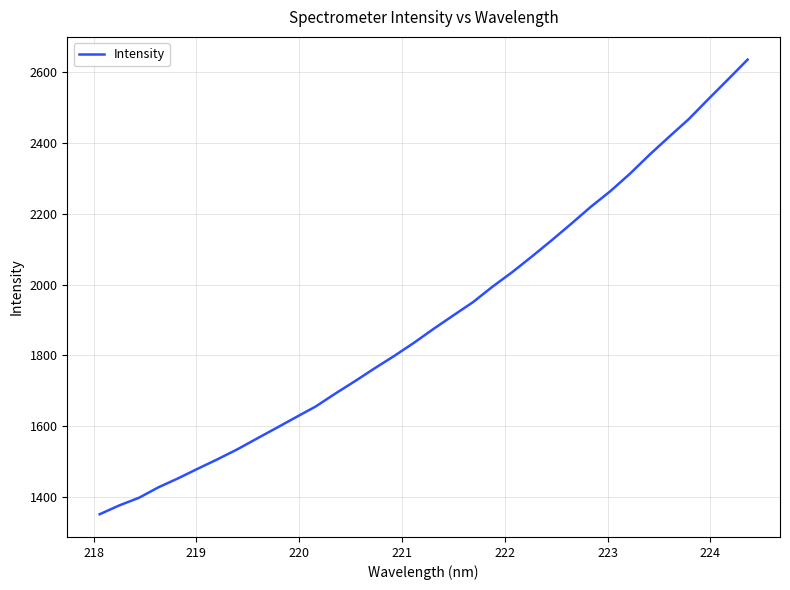

What is the greatest value displayed?

2635.0